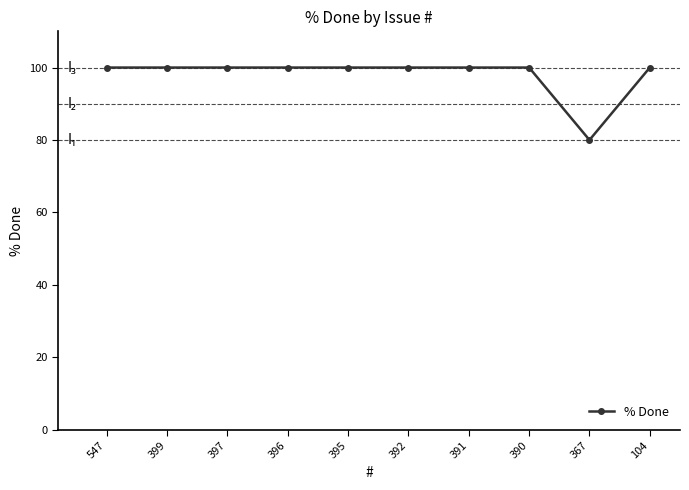

True or false: the data shows 142 at 104.

False